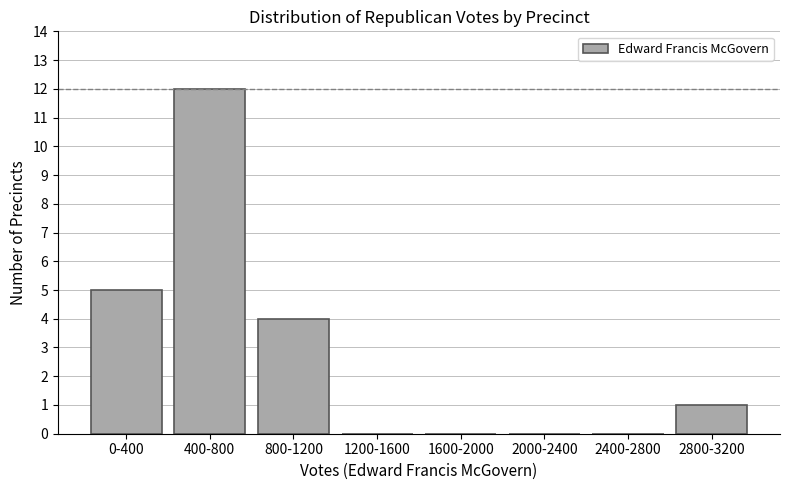

Reading left to right, list all the values displayed in this chart.

0-400=5	400-800=12	800-1200=4	1200-1600=0	1600-2000=0	2000-2400=0	2400-2800=0	2800-3200=1